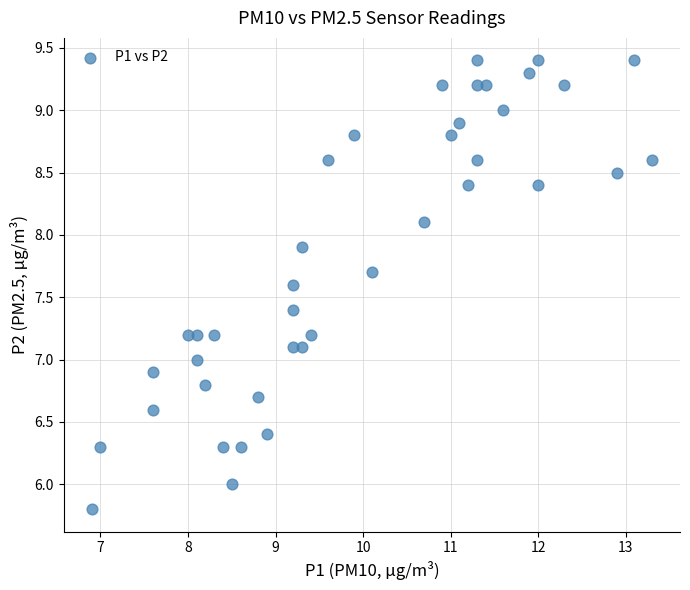

What is the range of Y values (max minus min)?

3.6